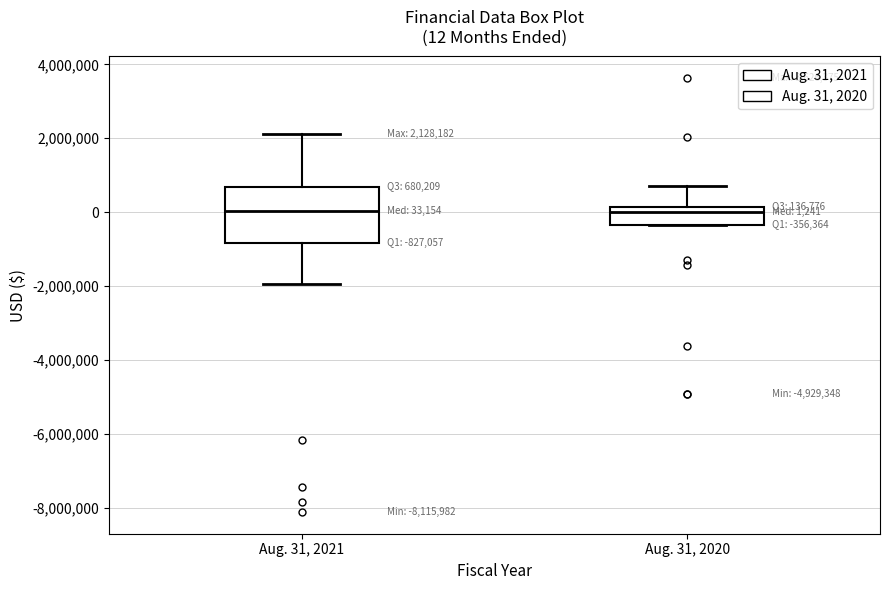

Comparing the boxes themselves (not the whiskers), which one is the tallest?

Aug. 31, 2021